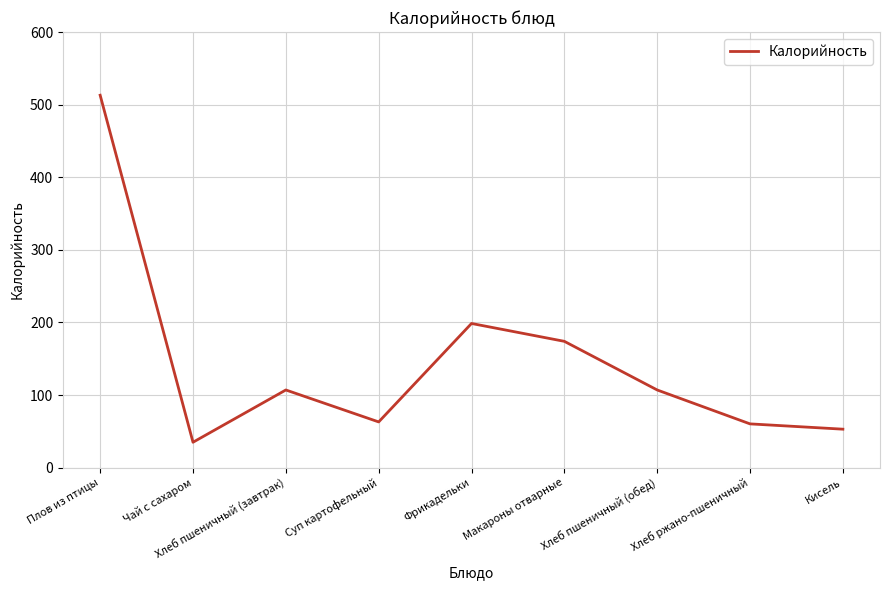

Reading left to right, transcribe all the data shown in this chart.

513.0	35.0	107.0	63.0	198.6	174.0	107.0	60.3	53.0